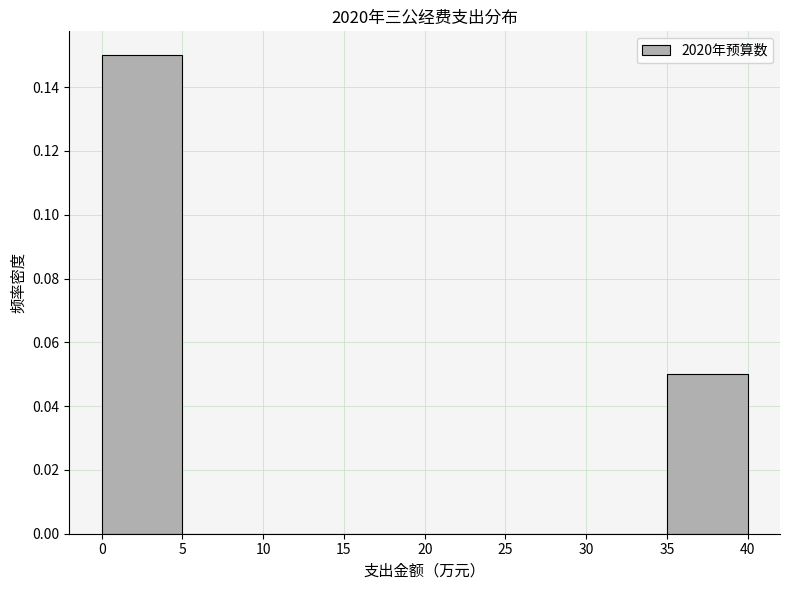

What is the height of the bar covering 0 to 5 on the x-axis? The values are not printed on the chart, so give them approximately, as read against the axis.

0.15